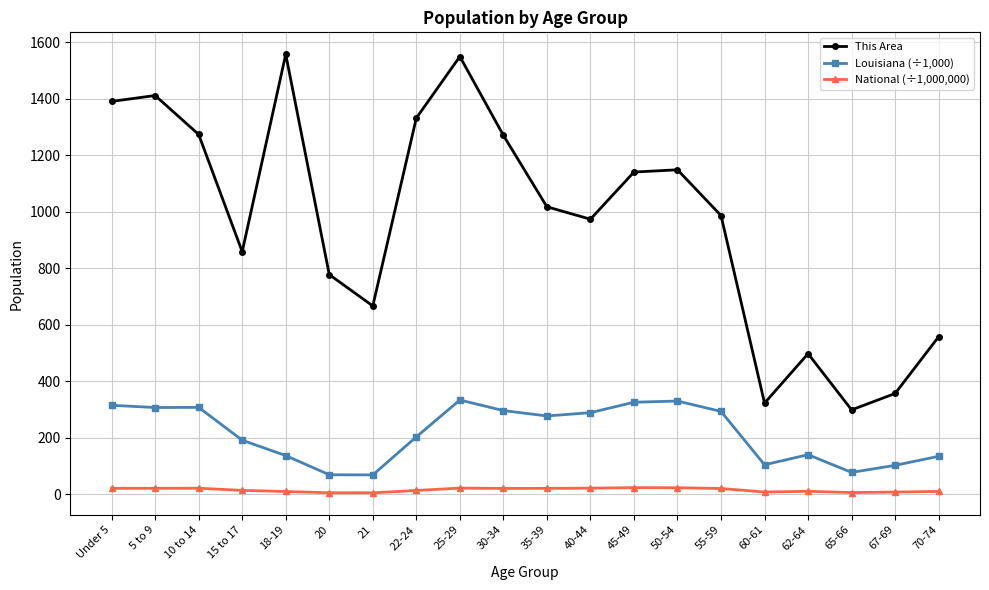

List the series in order of their overall mean, highest first.

This Area, Louisiana (÷1,000), National (÷1,000,000)